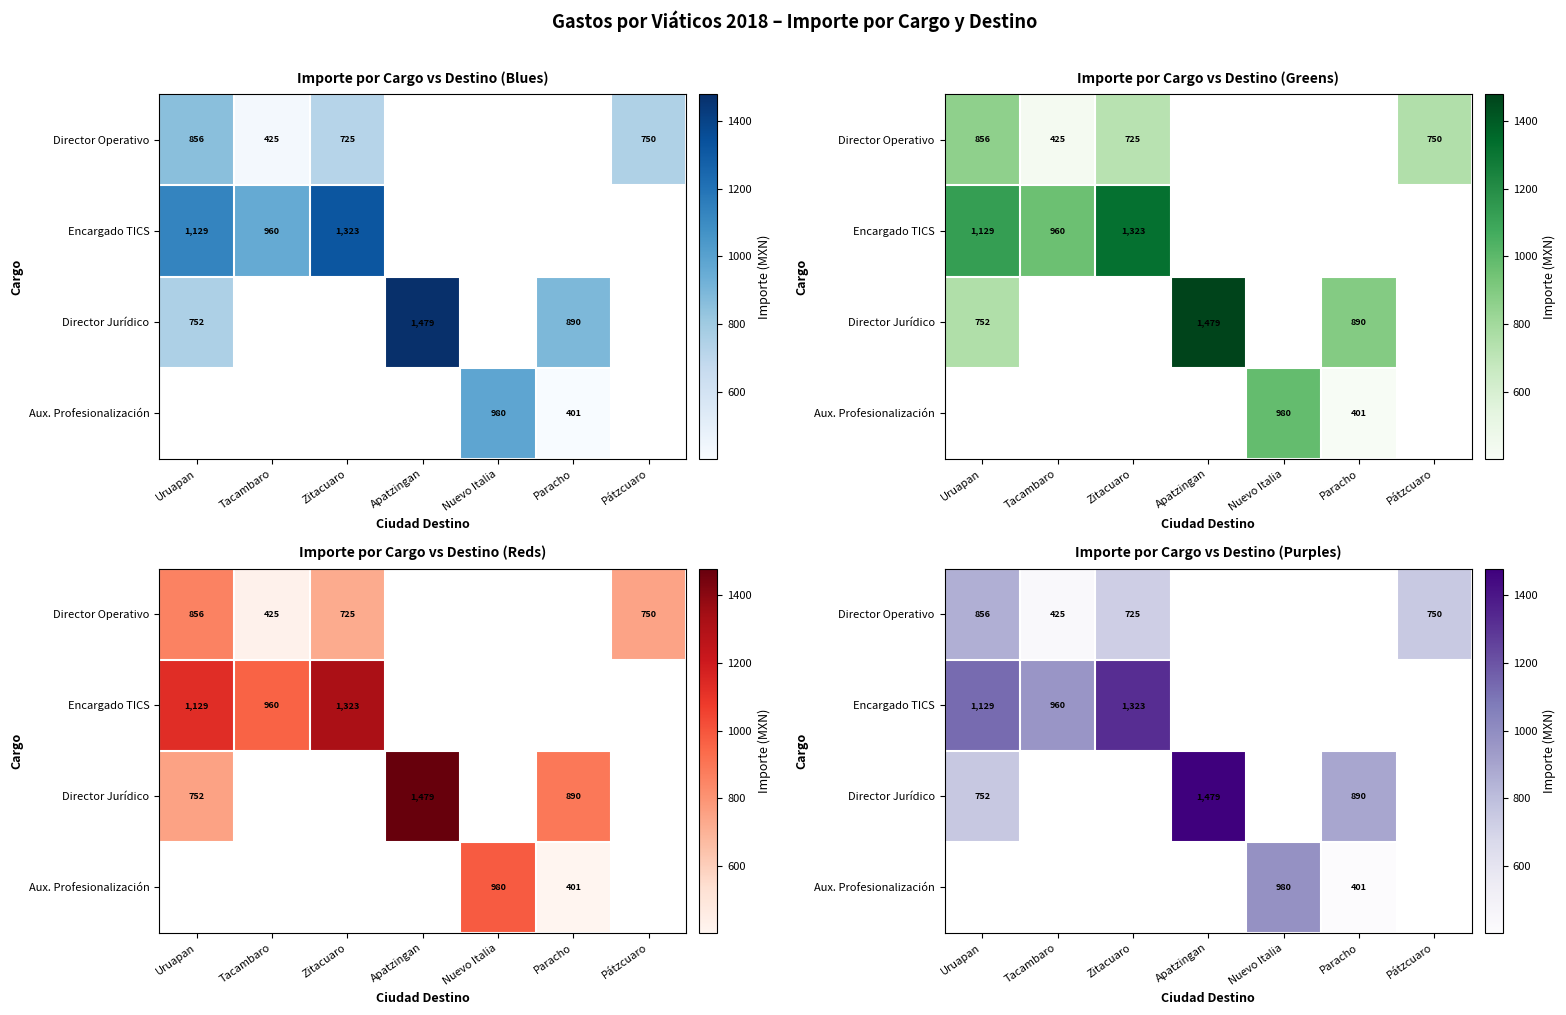

Count the number of data series in this chart.

4